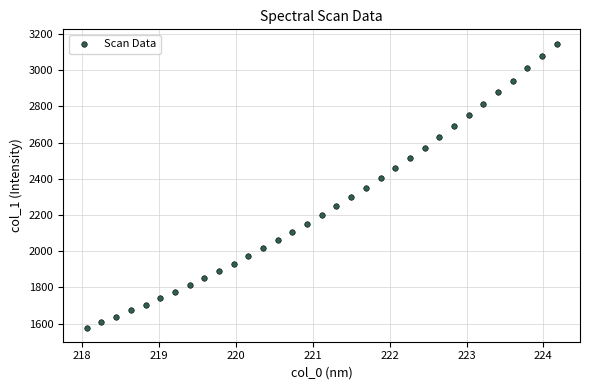

What is the range of X values (max minus min)?

6.1